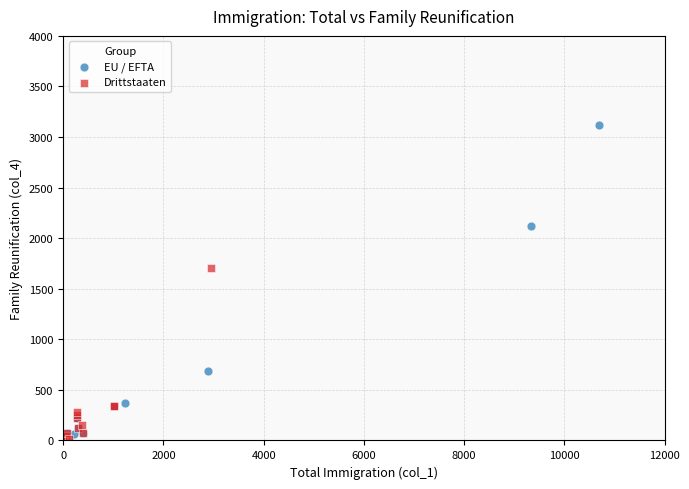

Which series has the largest Y range (max minus min)?

EU / EFTA